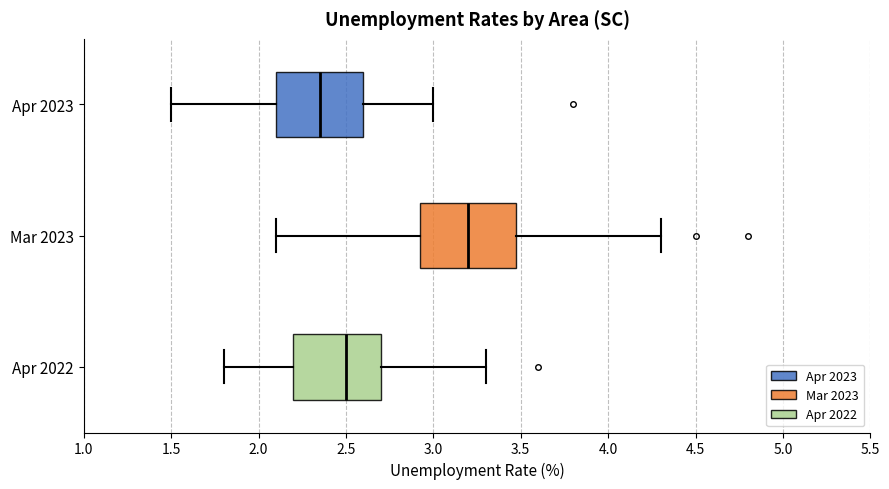

Which box is the widest, from its left edge to its right edge?

Mar 2023